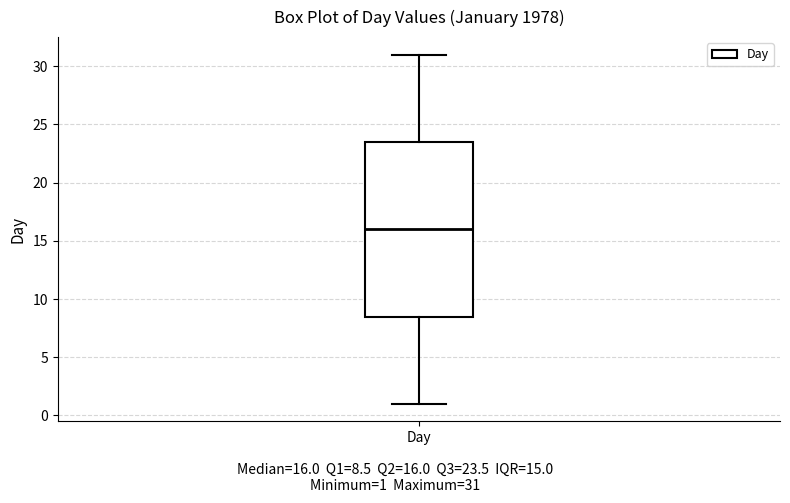

Read this box plot against the y-axis: the position of the median line, the range covered by the box, and the ends of both whiskers. The values are not printed on the chart, so give them approximately, as read against the axis.

median 16.0, box 8.5 to 23.5, whiskers 1.0 to 31.0